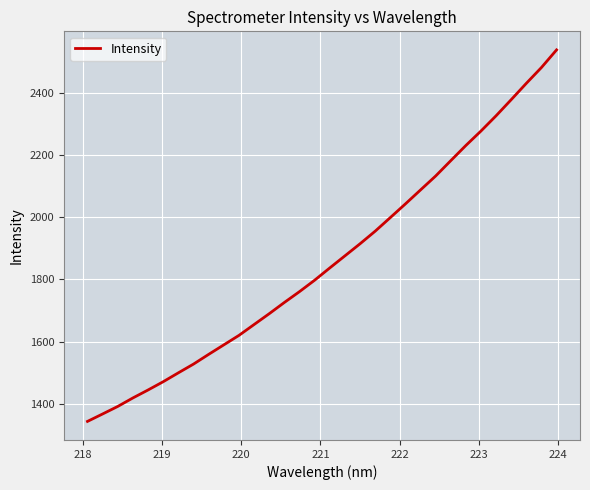

What is the smallest value displayed?

1343.0